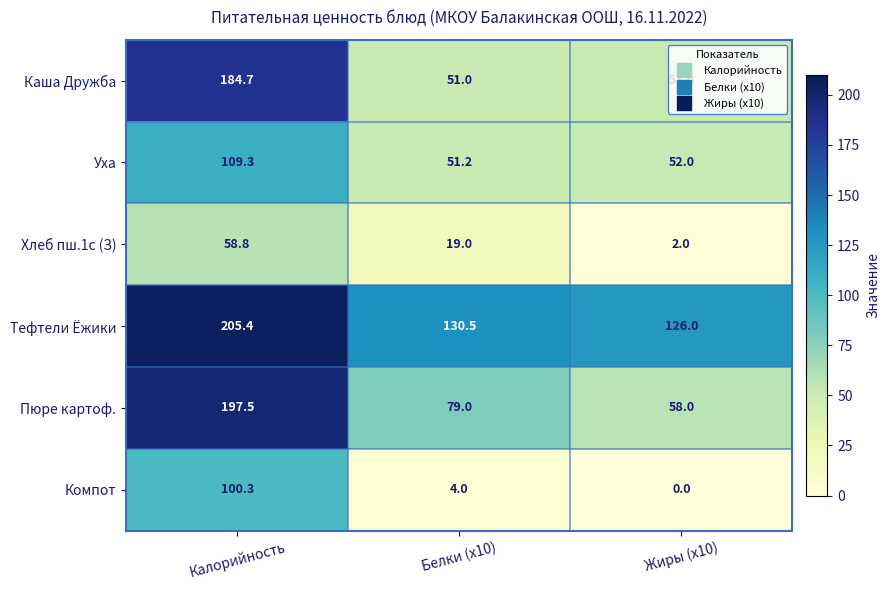

True or false: Каша Дружба has a value of 51.0 at Жиры (х10).

True